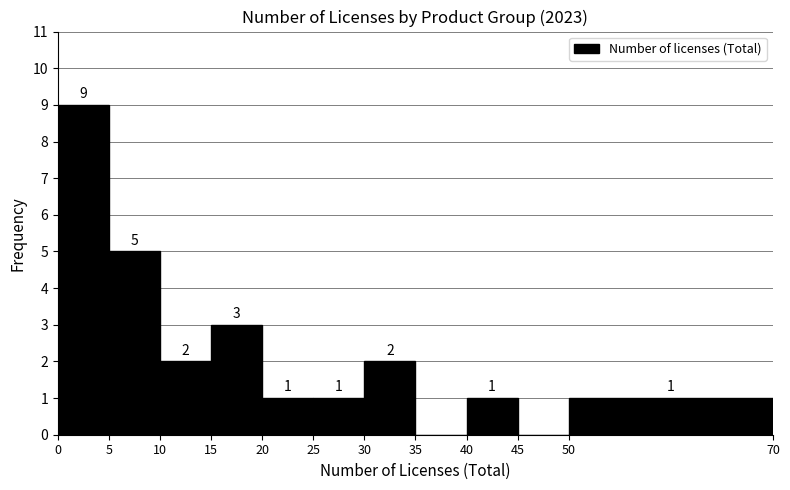

Over which range of the x-axis is the bar tallest?

0 to 5